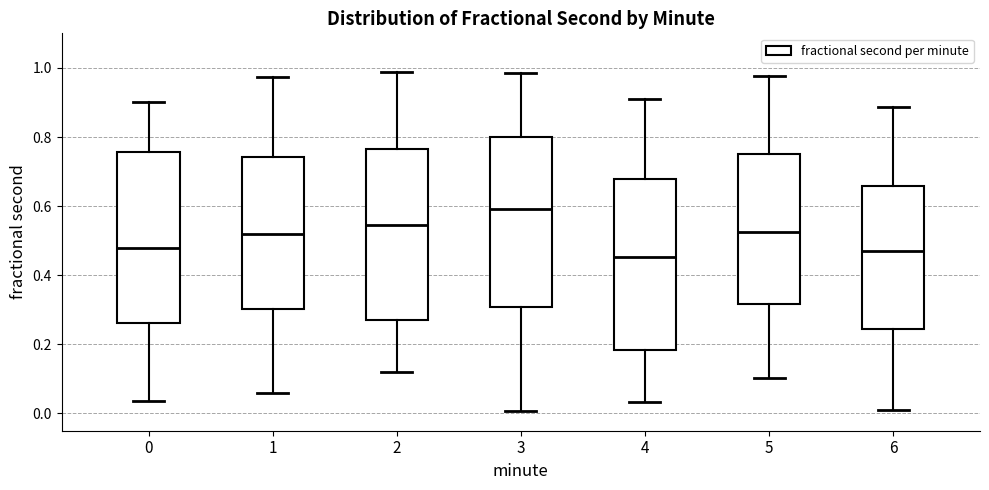

Reading left to right, read every box against the y-axis: the position of its median line, the range the box covers, and the ends of its whiskers. The values are not printed on the chart, so give them approximately, as read against the axis.

0: median 0.48, box 0.26 to 0.76, whiskers 0.04 to 0.90
1: median 0.52, box 0.30 to 0.74, whiskers 0.06 to 0.98
2: median 0.54, box 0.26 to 0.76, whiskers 0.12 to 0.98
3: median 0.60, box 0.30 to 0.80, whiskers 0.00 to 0.98
4: median 0.46, box 0.18 to 0.68, whiskers 0.04 to 0.90
5: median 0.52, box 0.32 to 0.76, whiskers 0.10 to 0.98
6: median 0.48, box 0.24 to 0.66, whiskers 0.02 to 0.88